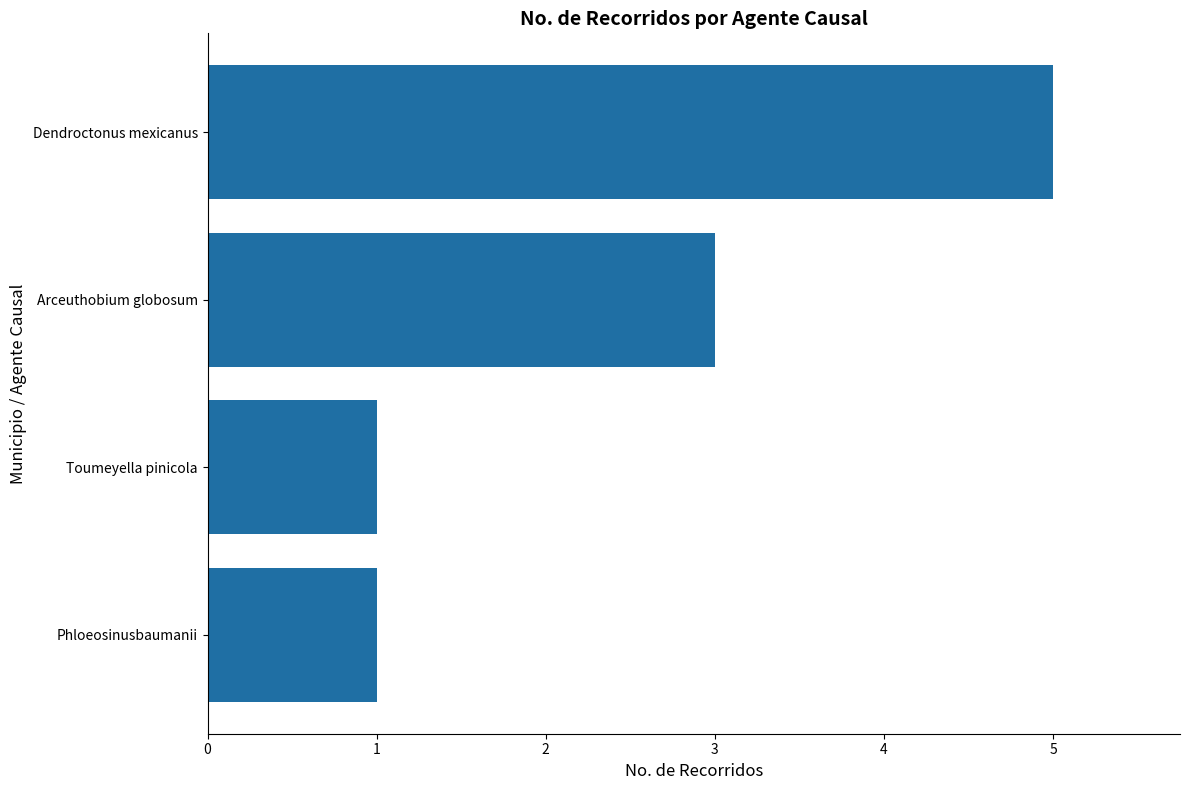

Reading bottom to top, what are all the values shown in this chart?

Phloeosinusbaumanii=1	Toumeyella pinicola=1	Arceuthobium globosum=3	Dendroctonus mexicanus=5